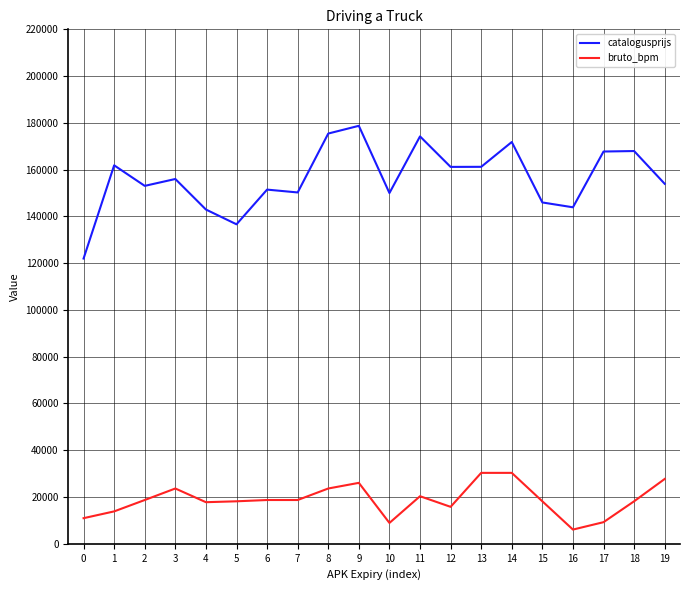

Does the chart have visible grid lines?

Yes